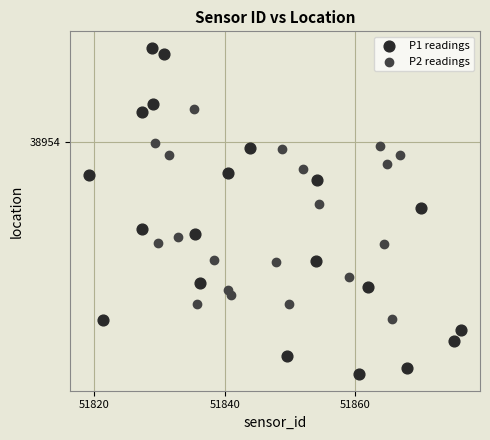

Which series contains the highest Y value?

P1 readings